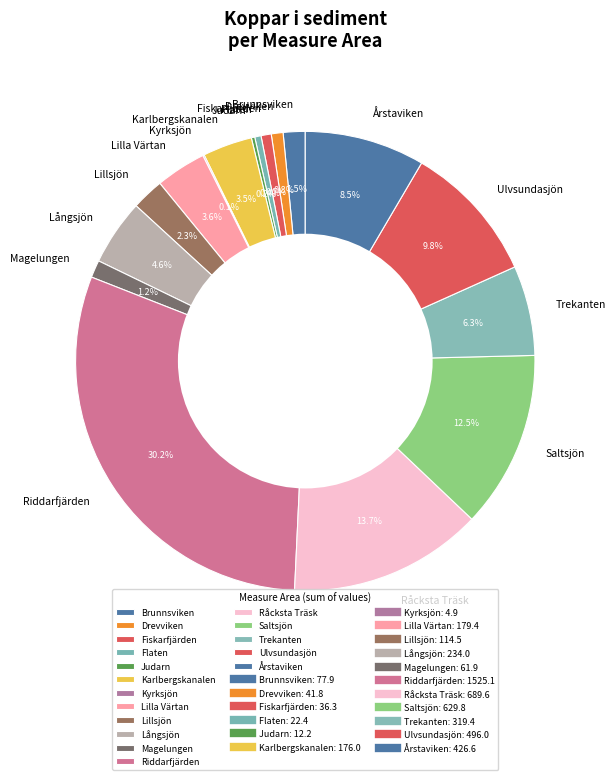

Is there any slice that represents more than half of the pie?

No